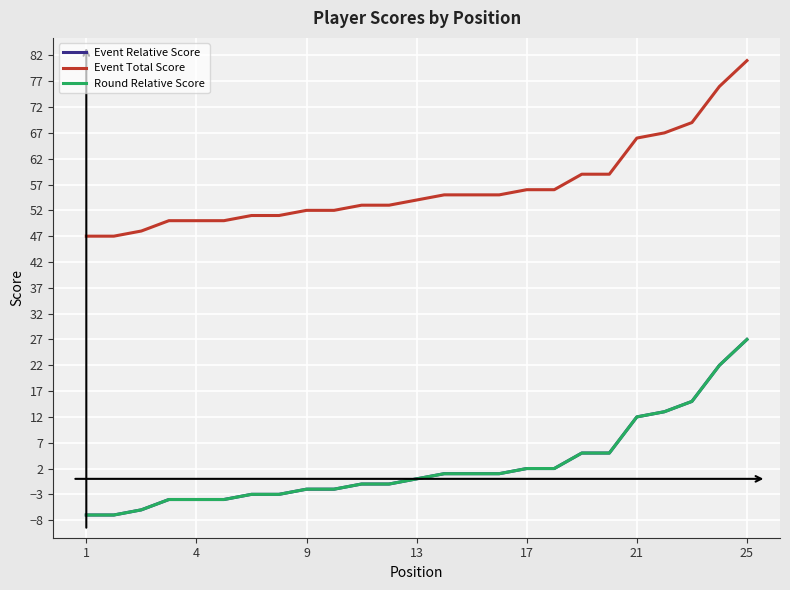

What is the difference between the maximum and minimum values in the Event Total Score series?

34